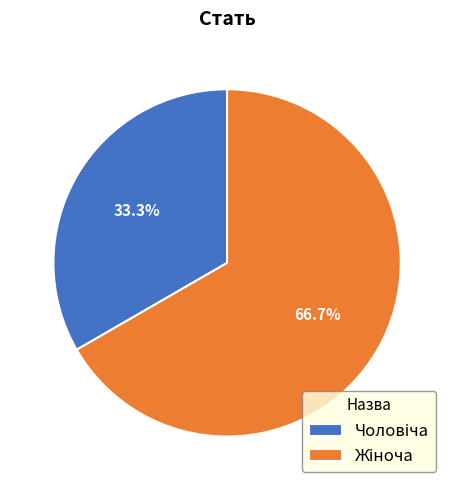

Does any single category account for the majority?

Yes